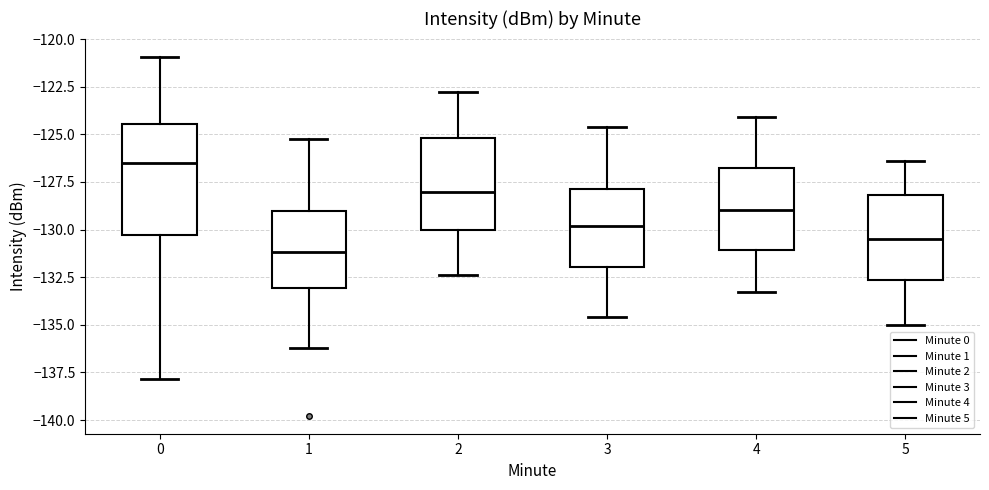

Where is the lower edge of the box at x = 0 on the y-axis? The values are not printed on the chart, so give them approximately, as read against the axis.

-130.5